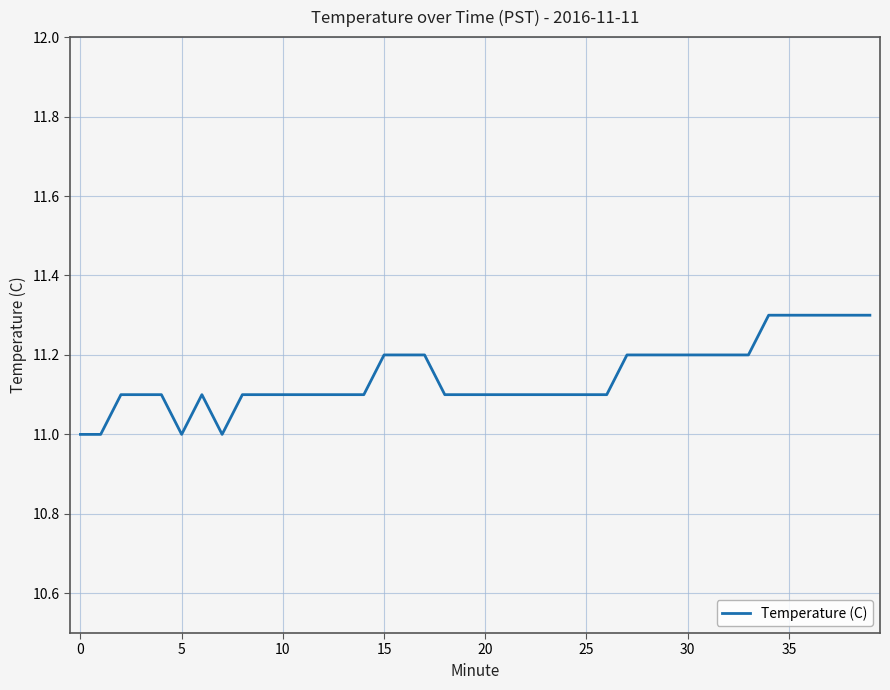

What is the minimum value shown in the chart?

11.0